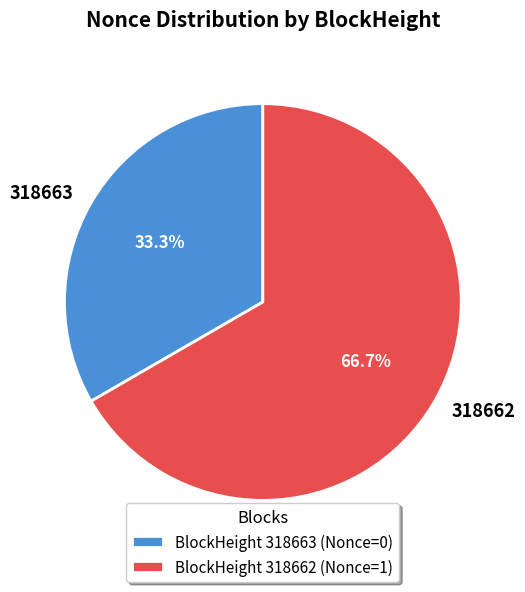

To the nearest percent, what portion does 318662 represent?

67%